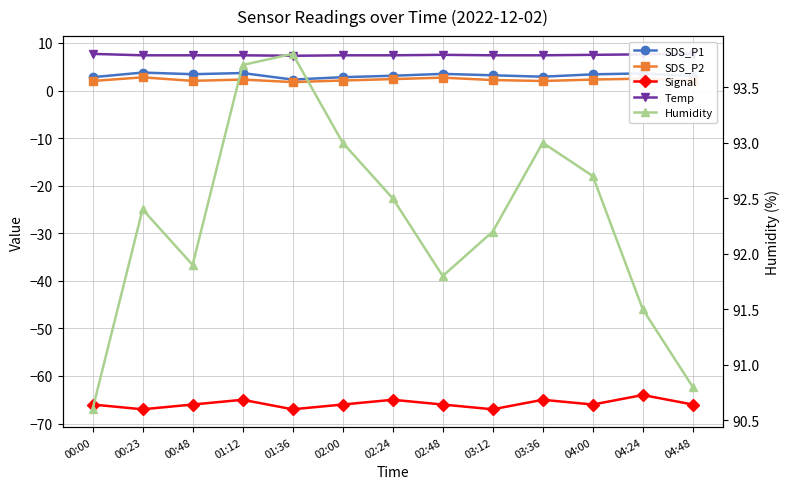

Reading right to left, list all the values displayed in this chart.

SDS_P1: 04:48=3.0	04:24=3.6	04:00=3.4	03:36=2.9	03:12=3.2	02:48=3.5	02:24=3.1	02:00=2.8	01:36=2.3	01:12=3.7	00:48=3.4	00:23=3.8	00:00=2.8
SDS_P2: 04:48=2.1	04:24=2.5	04:00=2.3	03:36=2.0	03:12=2.2	02:48=2.7	02:24=2.4	02:00=2.1	01:36=1.8	01:12=2.3	00:48=2.0	00:23=2.8	00:00=2.0
Signal: 04:48=-66.0	04:24=-64.0	04:00=-66.0	03:36=-65.0	03:12=-67.0	02:48=-66.0	02:24=-65.0	02:00=-66.0	01:36=-67.0	01:12=-65.0	00:48=-66.0	00:23=-67.0	00:00=-66.0
Temp: 04:48=7.7	04:24=7.6	04:00=7.5	03:36=7.4	03:12=7.4	02:48=7.5	02:24=7.4	02:00=7.4	01:36=7.3	01:12=7.4	00:48=7.4	00:23=7.4	00:00=7.7
Humidity: 04:48=90.8	04:24=91.5	04:00=92.7	03:36=93.0	03:12=92.2	02:48=91.8	02:24=92.5	02:00=93.0	01:36=93.8	01:12=93.7	00:48=91.9	00:23=92.4	00:00=90.6